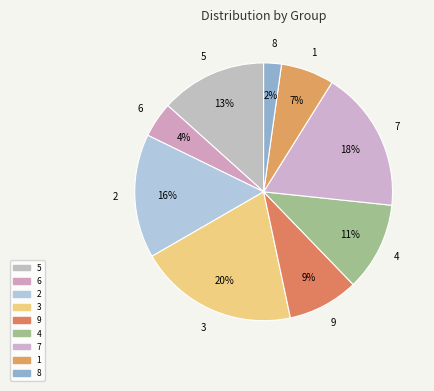

Which slice is the smallest?

8